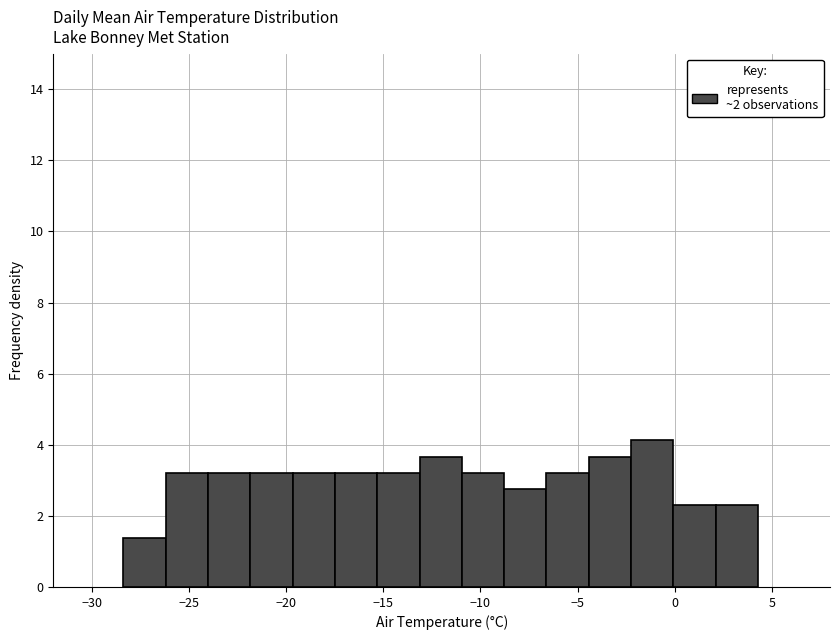

How tall is the bar that spans -15.5 to -13.0 on the x-axis? Neither the bar edges nor the heights are printed on the chart, so give them approximately, as read against the axes.

3.2